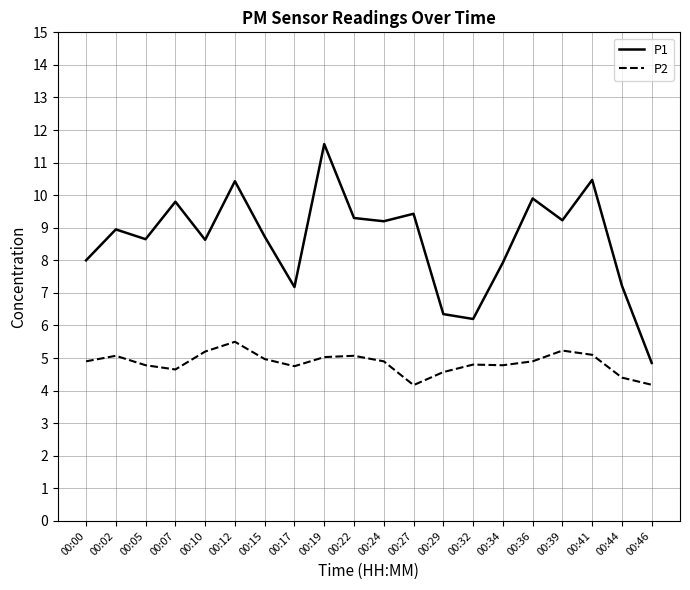

Rank the series by their maximum value, from highest to lowest.

P1, P2